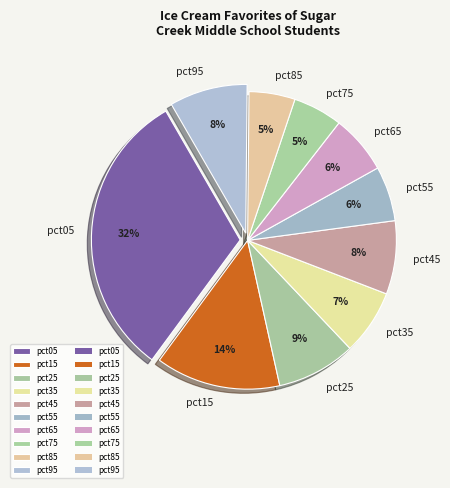

What is the largest slice in the pie chart?

pct05